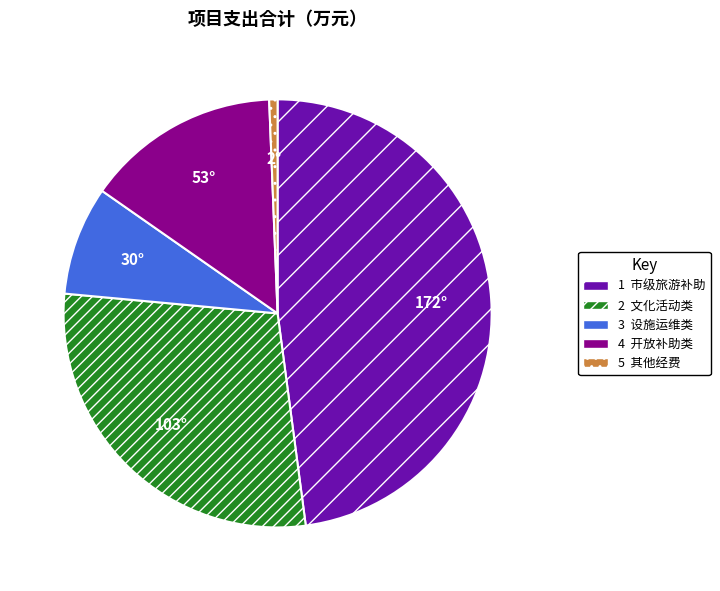

Does any single category account for the majority?

No